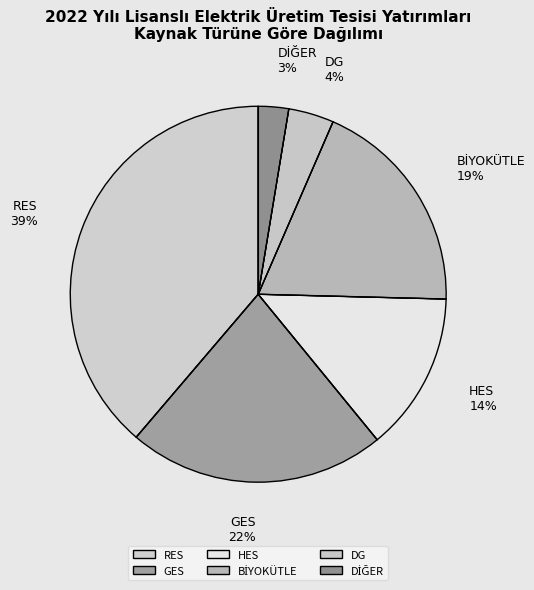

Which has a higher value, GES or RES?

RES